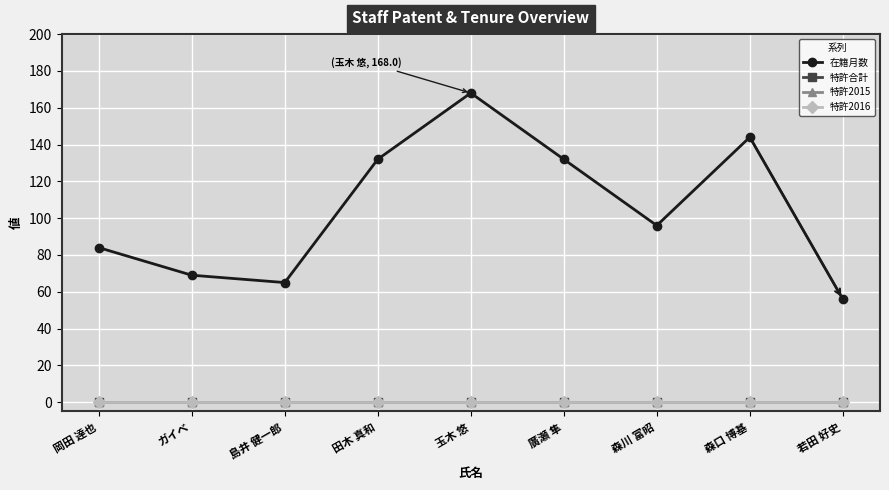

Is it true that 特許合計 equals 0 at 若田 好史?

True